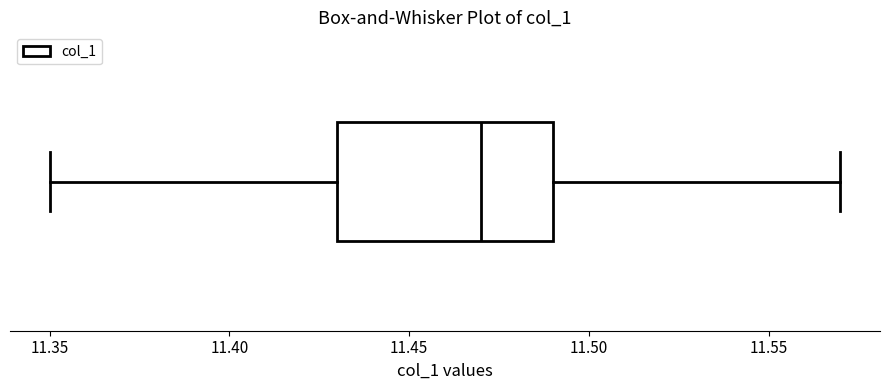

Where is the left edge of the box on the x-axis? The values are not printed on the chart, so give them approximately, as read against the axis.

11.43